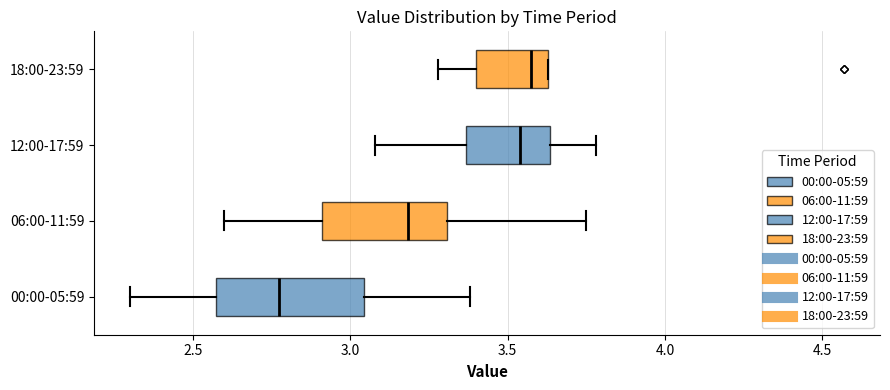

Reading bottom to top, read every box against the x-axis: the position of its median line, the range the box covers, and the ends of its whiskers. The values are not printed on the chart, so give them approximately, as read against the axis.

00:00-05:59: median 2.80, box 2.60 to 3.05, whiskers 2.30 to 3.40
06:00-11:59: median 3.20, box 2.90 to 3.30, whiskers 2.60 to 3.75
12:00-17:59: median 3.55, box 3.35 to 3.65, whiskers 3.10 to 3.80
18:00-23:59: median 3.60, box 3.40 to 3.65, whiskers 3.30 to 3.65